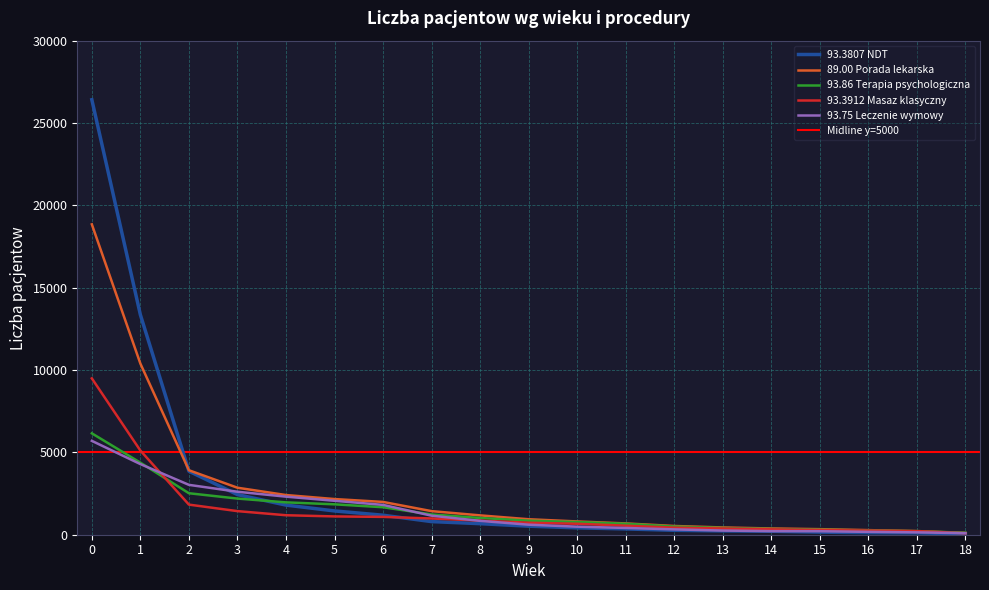

Is it true that 93.3807 NDT equals 432 at 6?

False